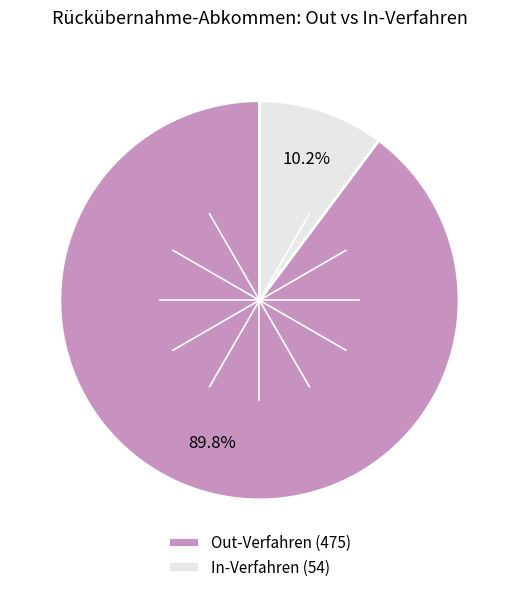

To the nearest percent, what percentage of the pie is Out-Verfahren?

90%